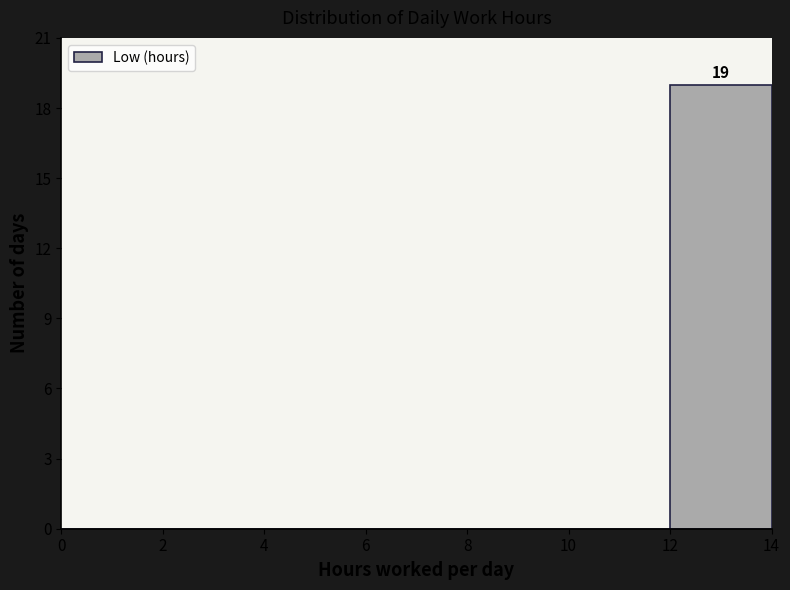

Over which range of the x-axis is the bar tallest?

12 to 14